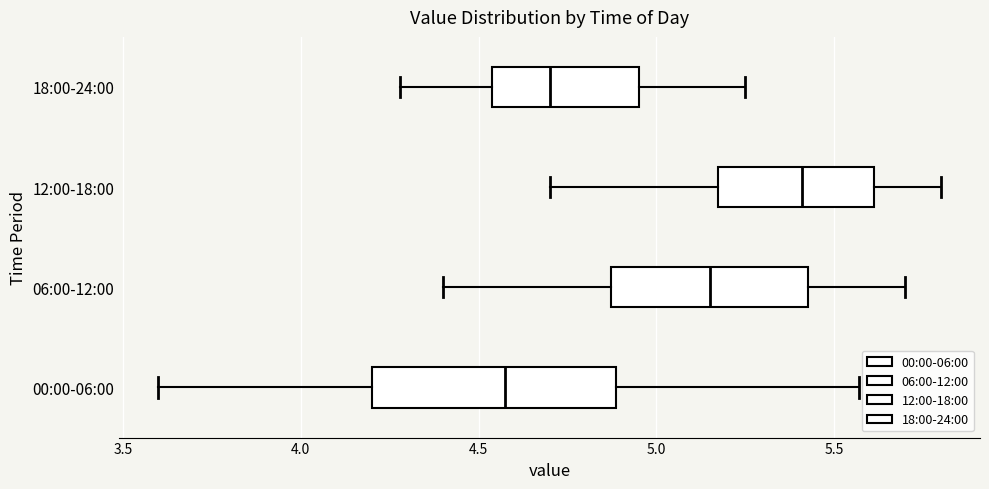

Which box has the furthest to the left median line?

00:00-06:00